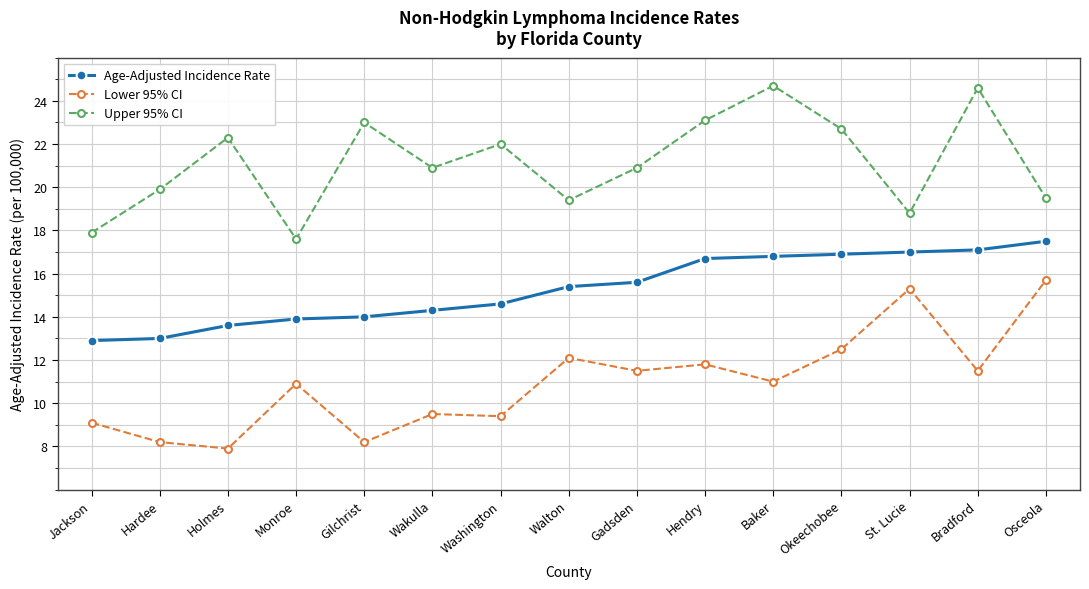

What are all the series names shown in the legend?

Age-Adjusted Incidence Rate, Lower 95% CI, Upper 95% CI